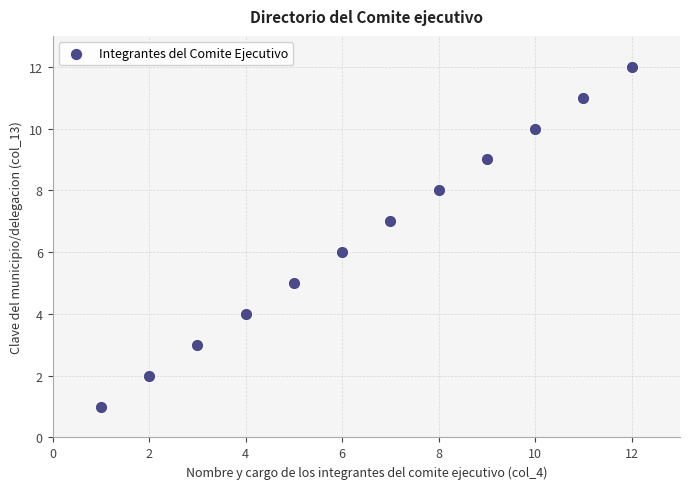

What is the range of X values (max minus min)?

11